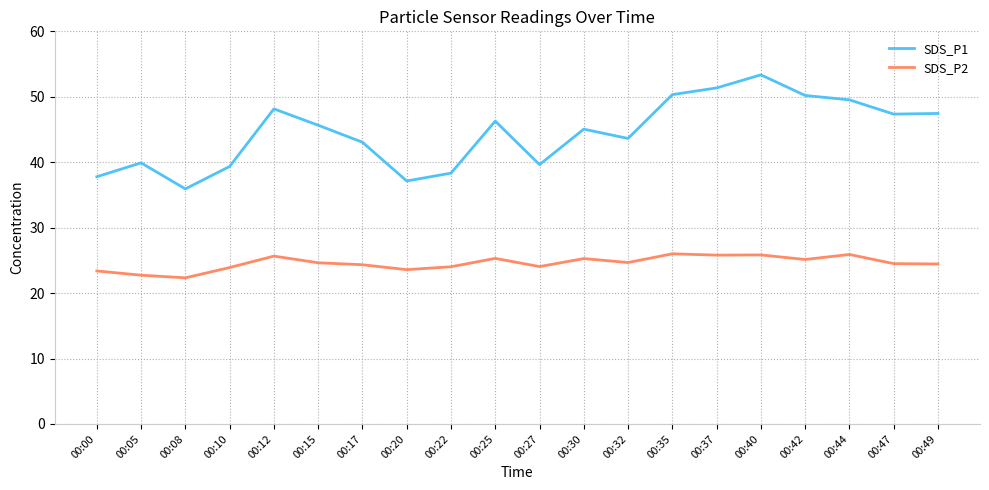

Where is the first local minimum for SDS_P1?

00:08